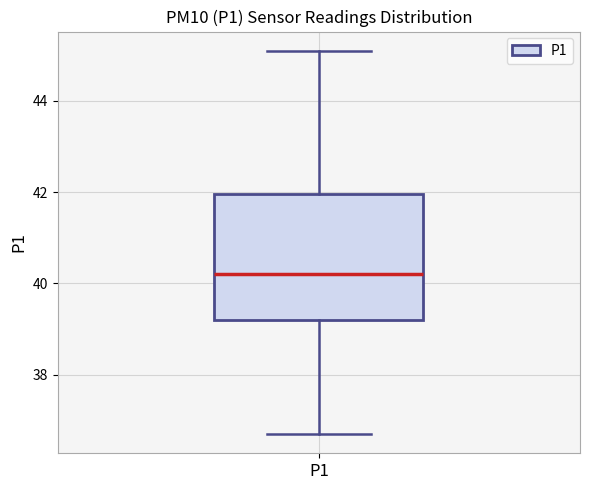

Where is the lower edge of the box for P1 on the y-axis? The values are not printed on the chart, so give them approximately, as read against the axis.

39.2